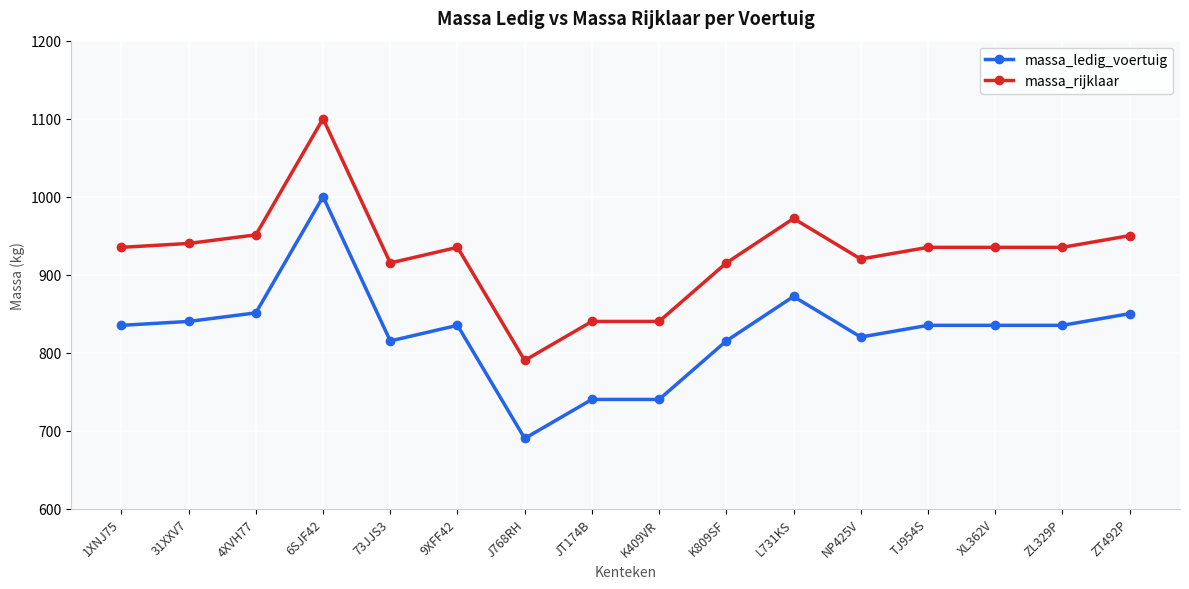

True or false: massa_ledig_voertuig and massa_rijklaar intersect in this chart.

False